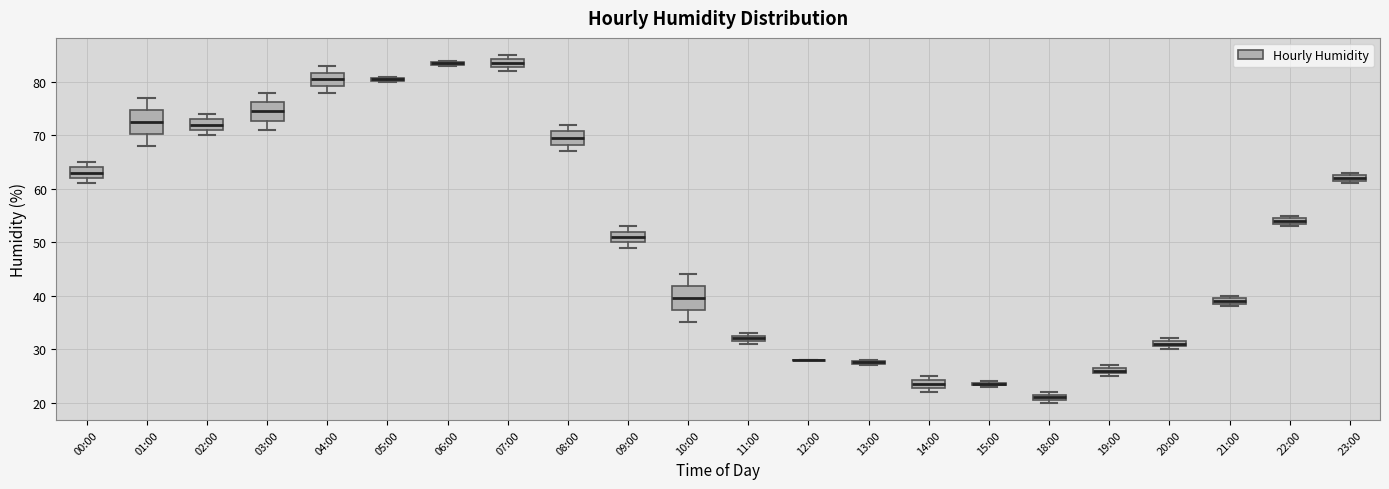

Where is the upper edge of the box for 04:00 on the y-axis? The values are not printed on the chart, so give them approximately, as read against the axis.

82